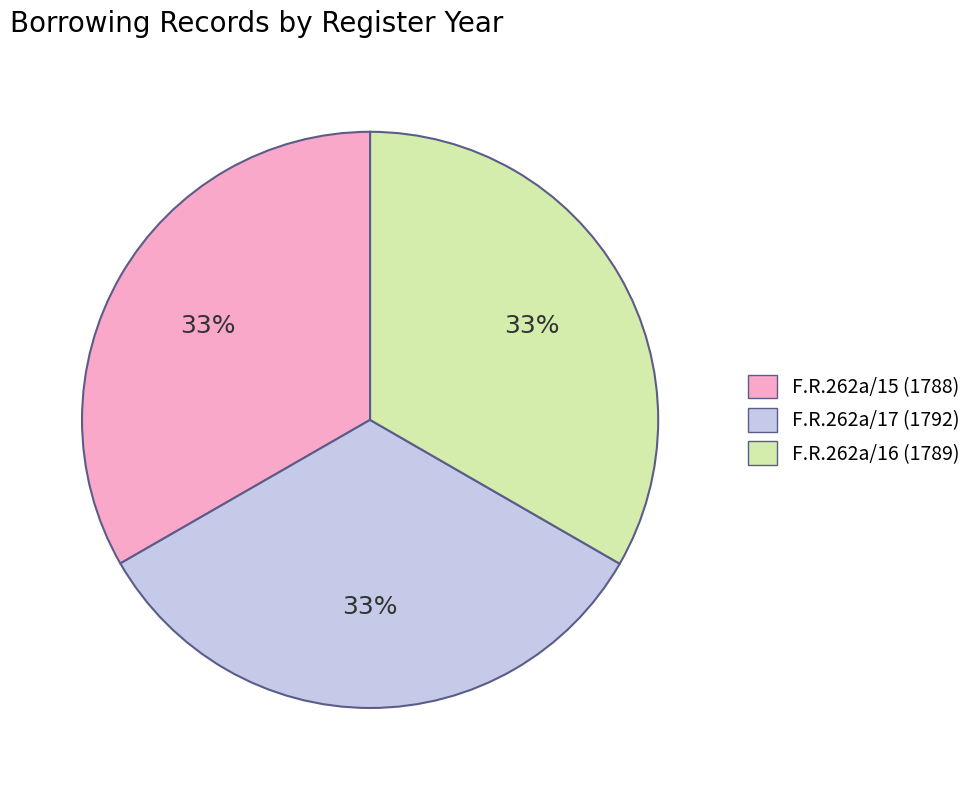

What percentage is the F.R.262a/17 (1792) slice, to the nearest percent?

33%